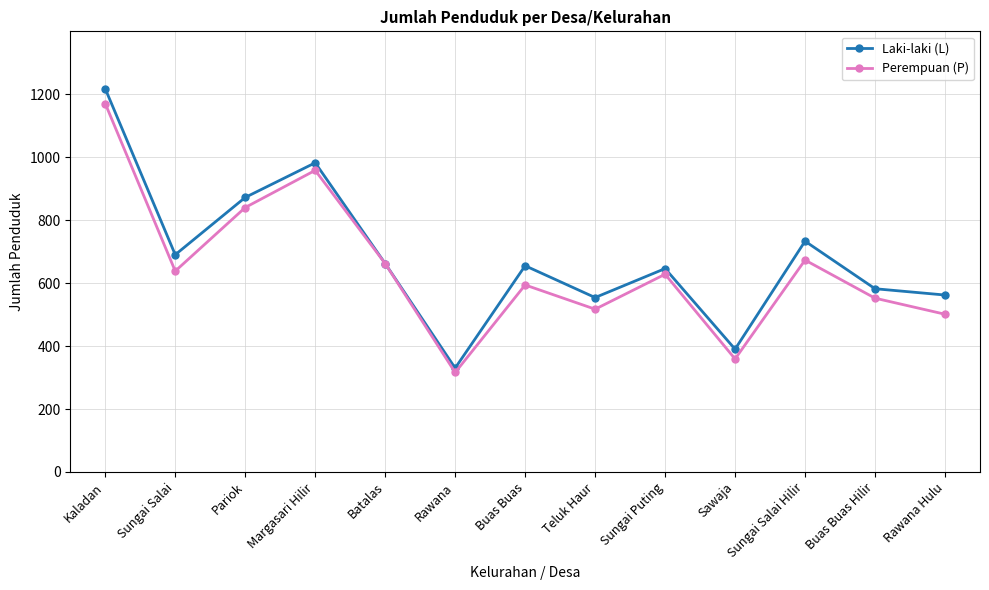

What is the difference between the maximum and second lowest values in the Perempuan (P) series?

811